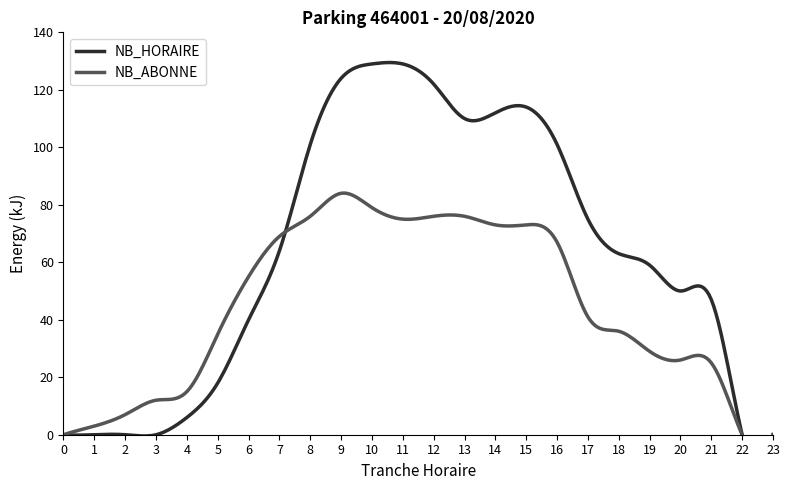

Does the chart display data point markers on the line(s)?

No